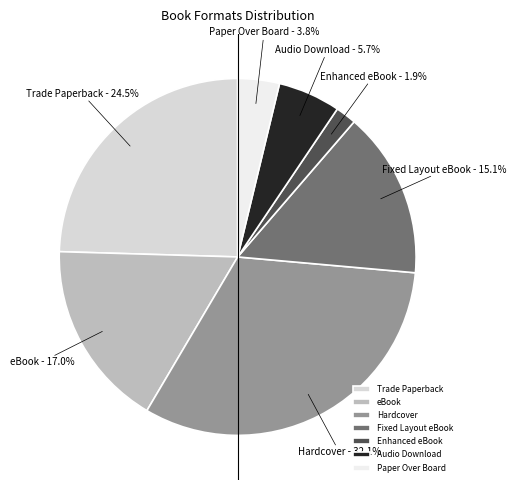

Rank the categories by value from lowest to highest.

Enhanced eBook, Paper Over Board, Audio Download, Fixed Layout eBook, eBook, Trade Paperback, Hardcover